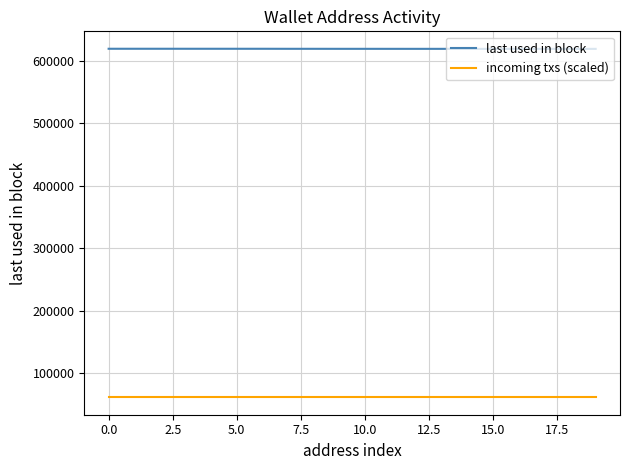

True or false: last used in block and incoming txs (scaled) intersect in this chart.

False